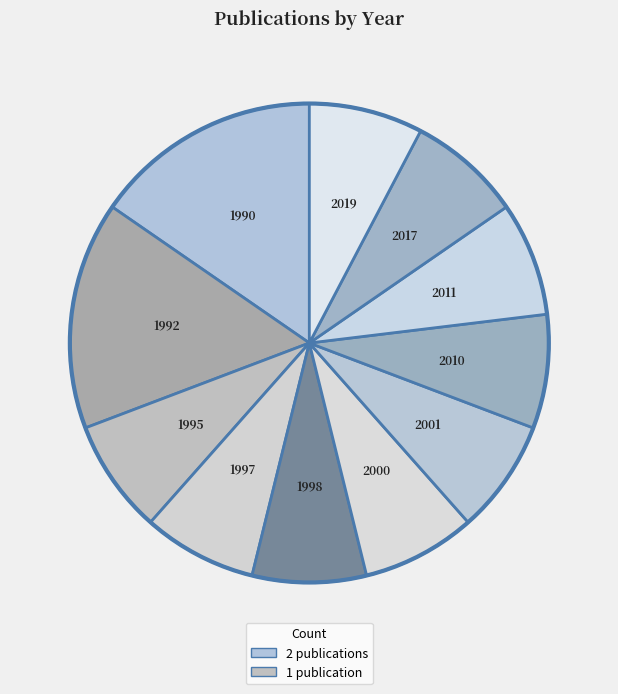

How many segments does this pie chart have?

11